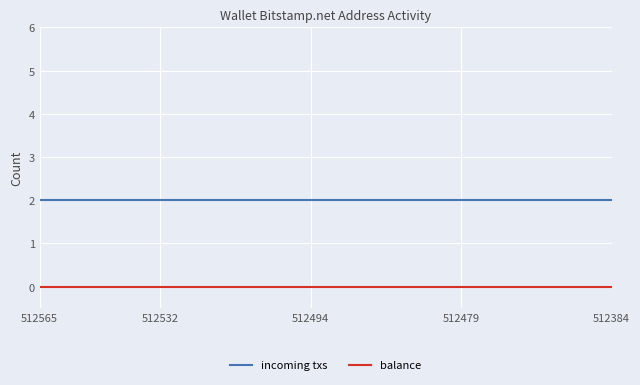

True or false: incoming txs and balance intersect in this chart.

False